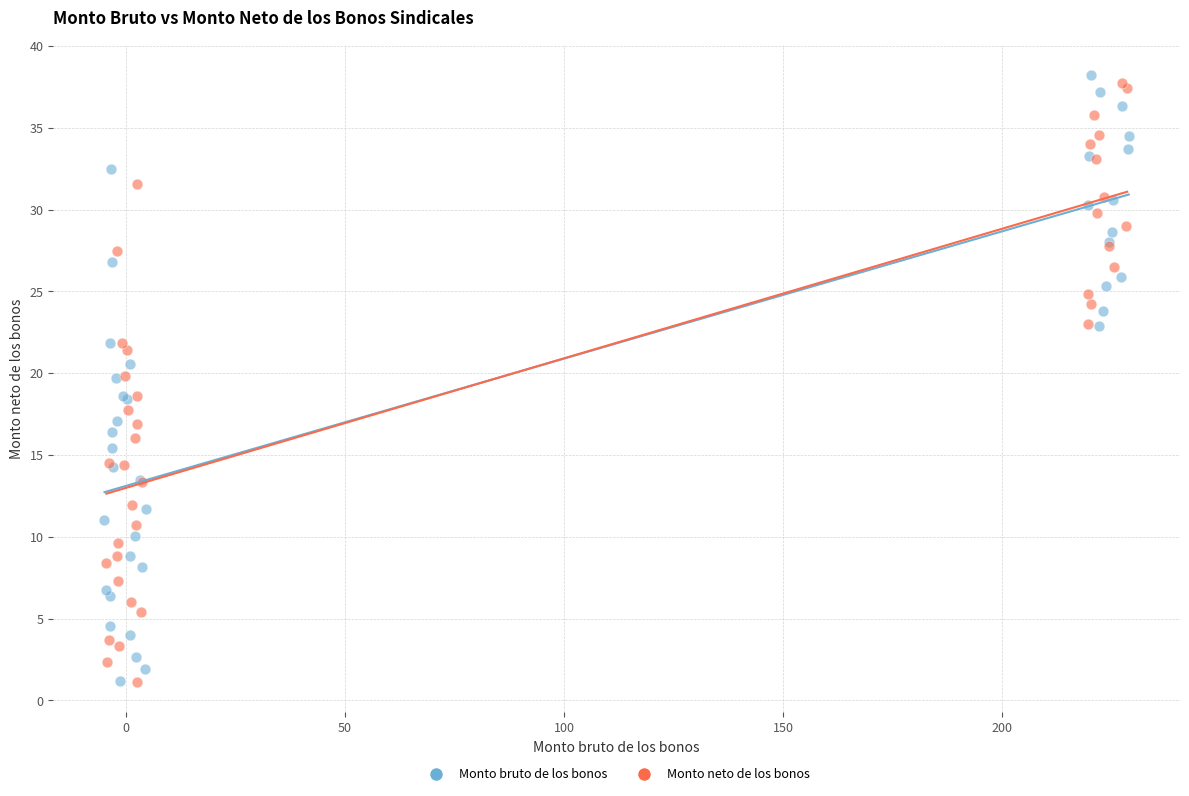

What are all the series names shown in the legend?

Monto bruto de los bonos, Monto neto de los bonos